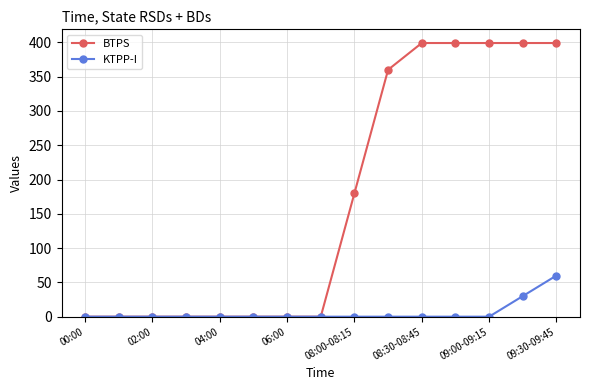

Which series has the largest total across all categories?

BTPS